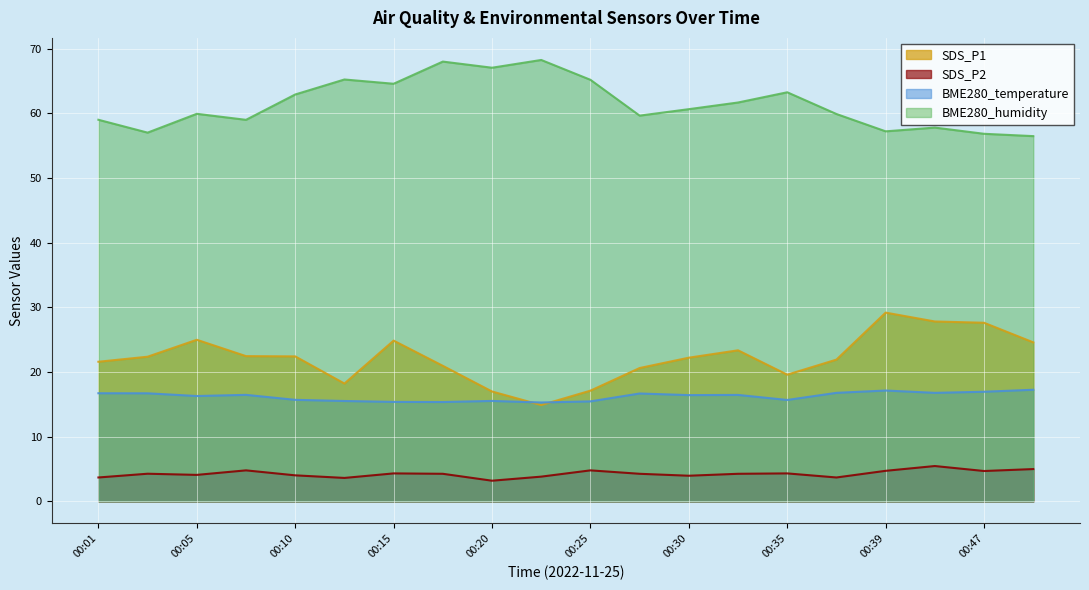

Where does the BME280_humidity series first go above 60?

00:10